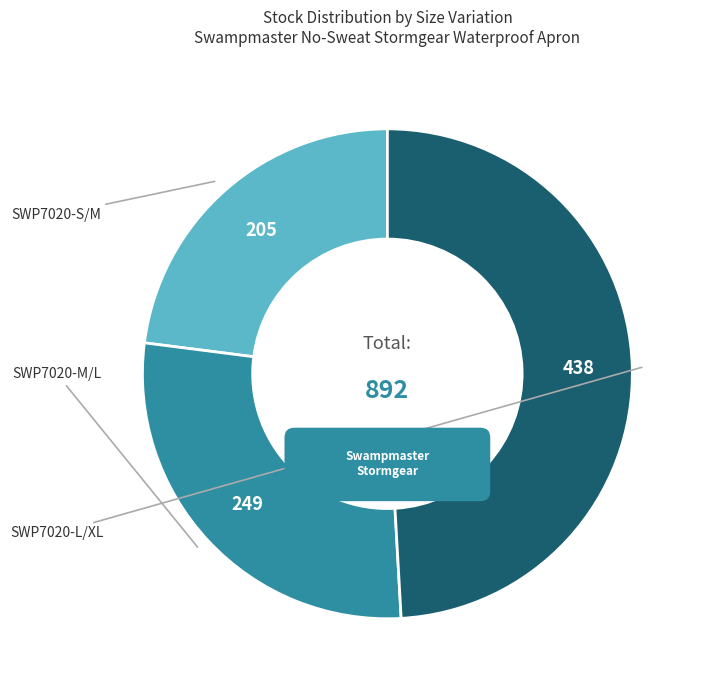

Rank the categories by value from lowest to highest.

SWP7020-S/M, SWP7020-M/L, SWP7020-L/XL